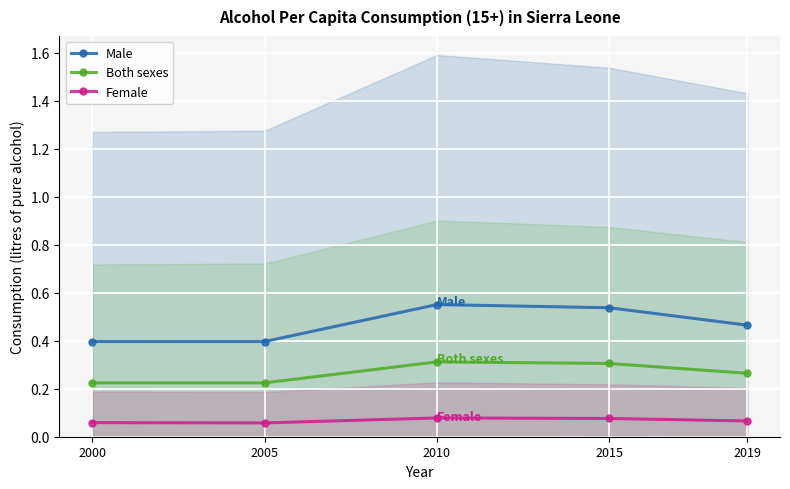

How many categories are shown in the chart?

5